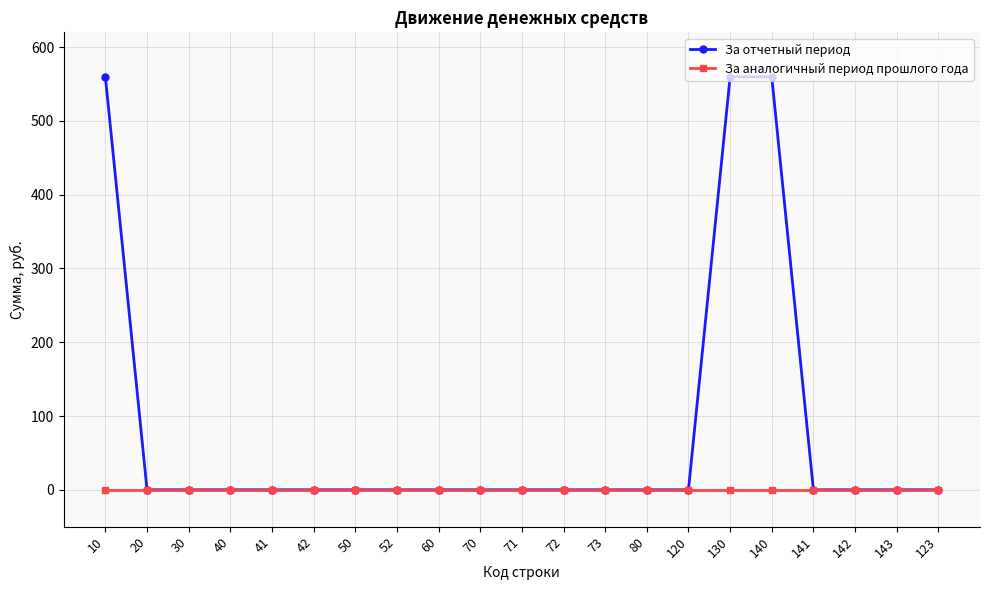

Between 140 and 123, which series saw the biggest shift?

За отчетный период